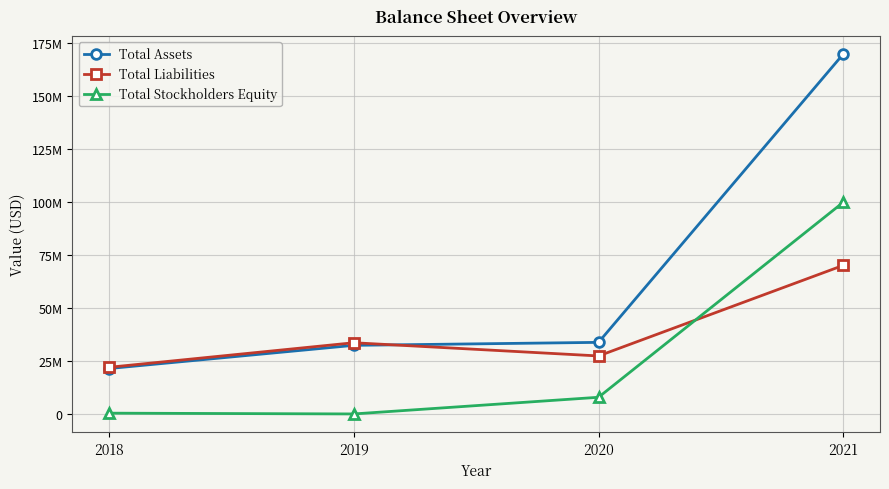

Is this an area chart (filled region under the line)?

No